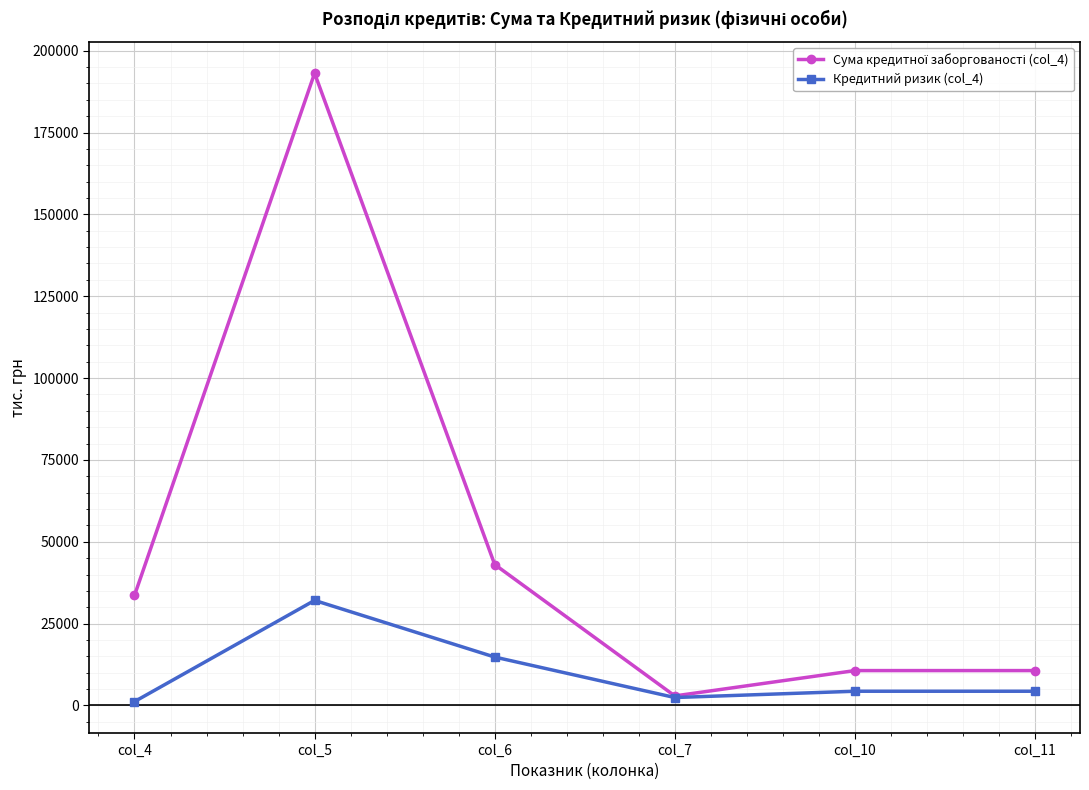

What is the maximum value shown in the chart?

193101.8